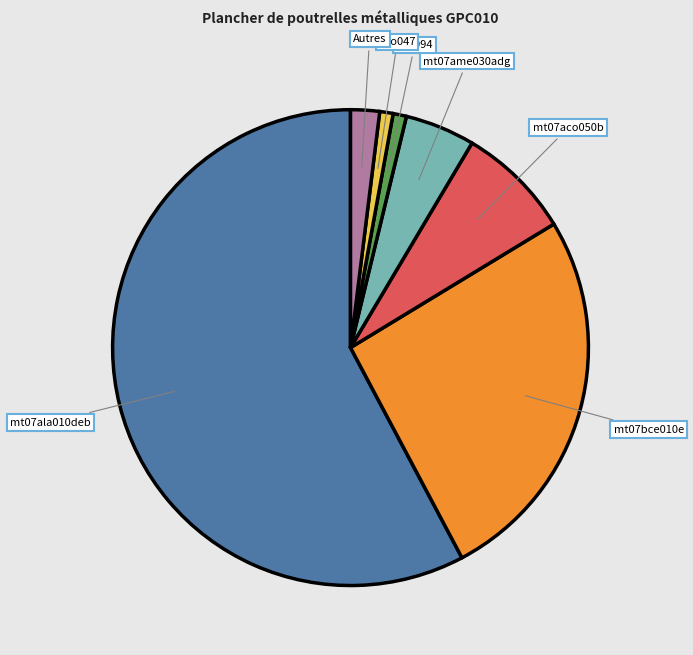

Is there a majority slice in this chart?

Yes